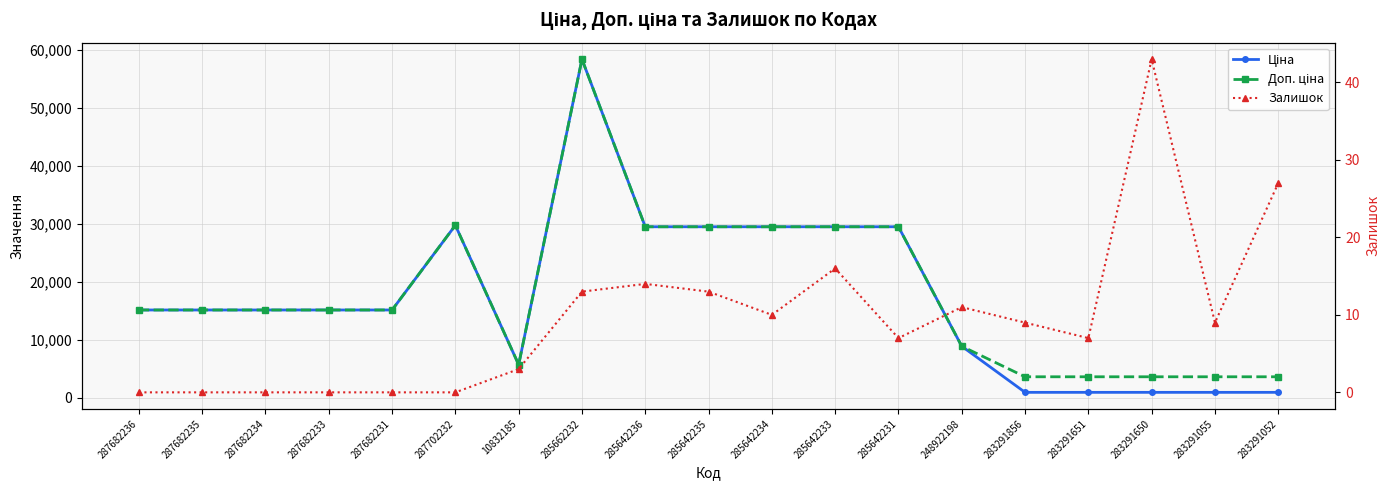

Read the Залишок value at 283291651.

7.0